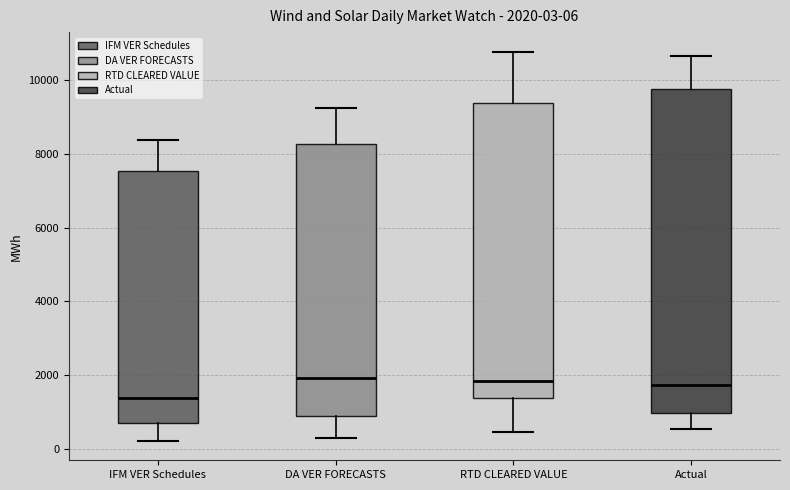

Which box is the tallest, from its lower edge to its upper edge?

Actual